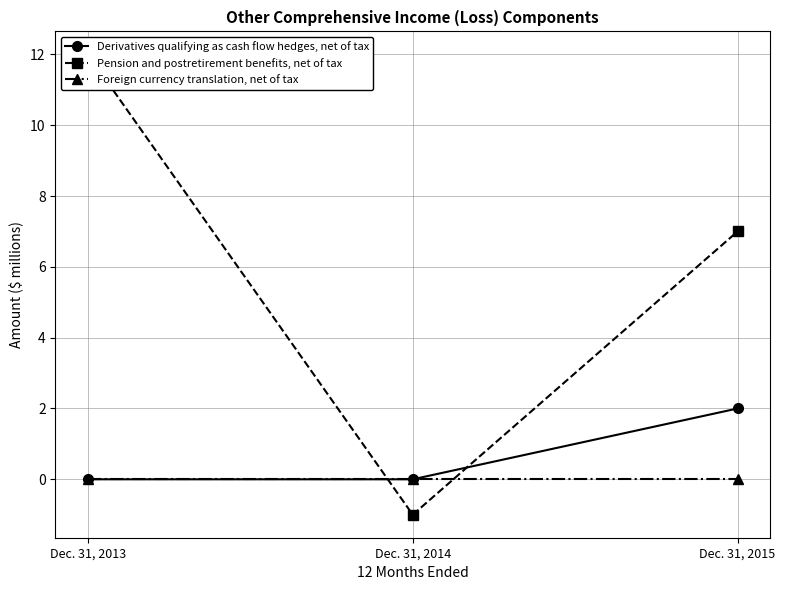

Which series has the widest spread of values?

Pension and postretirement benefits, net of tax